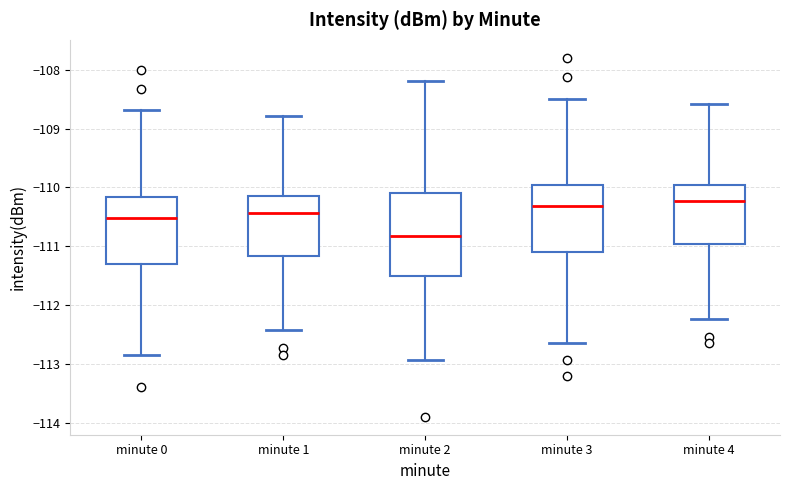

Where does the median line of the box for minute 3 sit on the y-axis? The values are not printed on the chart, so give them approximately, as read against the axis.

-110.3